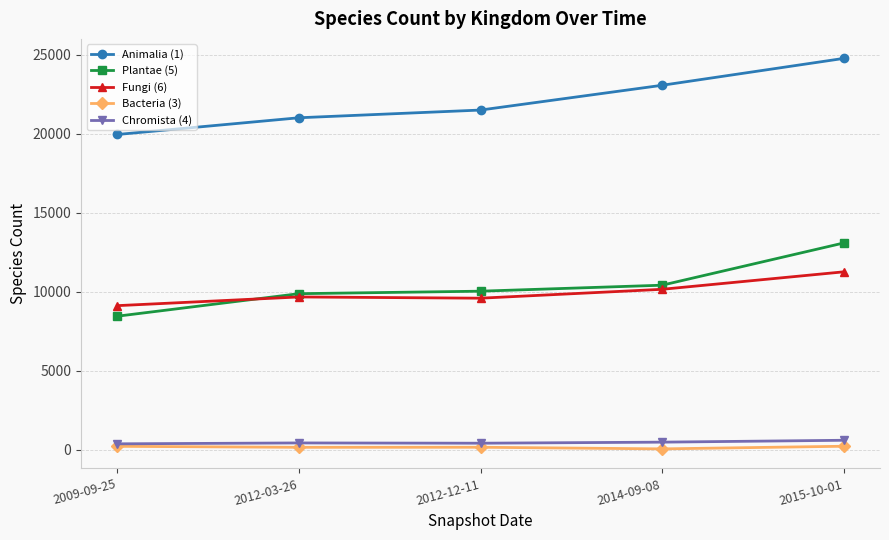

What is the average value of the Fungi (6) series?

9964